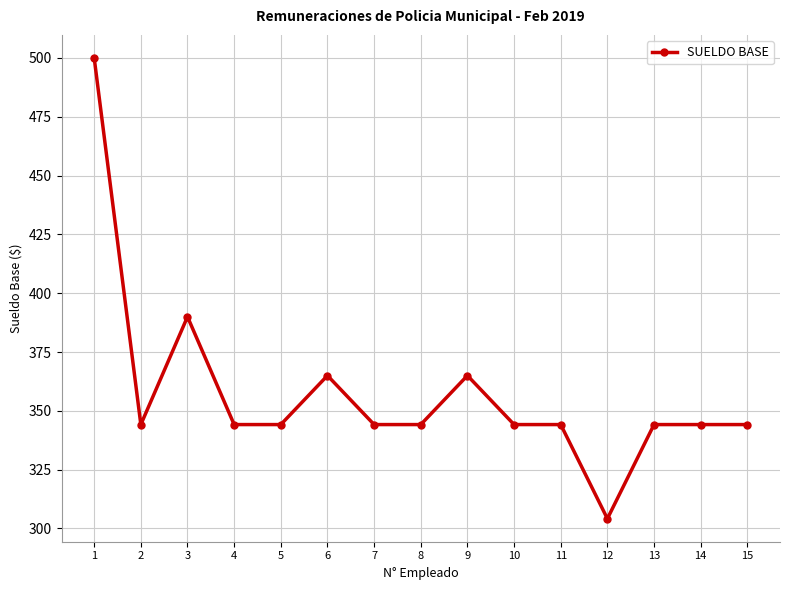

What is the minimum value shown in the chart?

304.2